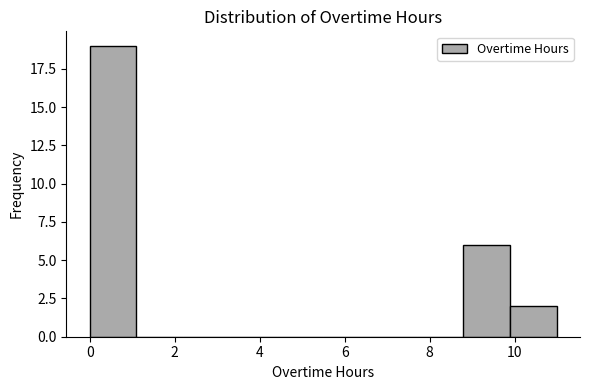

What is the height of the bar covering 0.0 to 1.0 on the x-axis? Neither the bar edges nor the heights are printed on the chart, so give them approximately, as read against the axes.

19